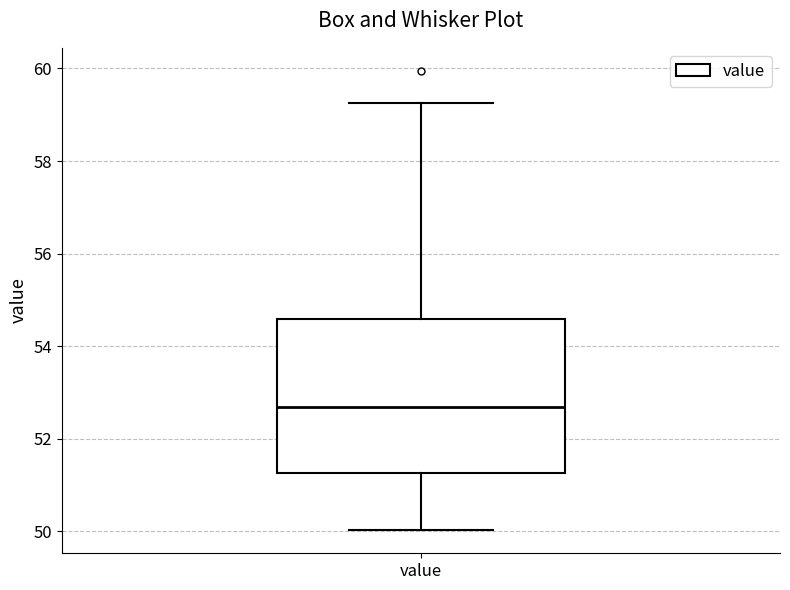

Transcribe this box plot: give where the median line is, the range the box spans, and where the two whiskers end, as read against the y-axis. The values are not printed on the chart, so give them approximately, as read against the axis.

median 52.6, box 51.2 to 54.6, whiskers 50.0 to 59.2